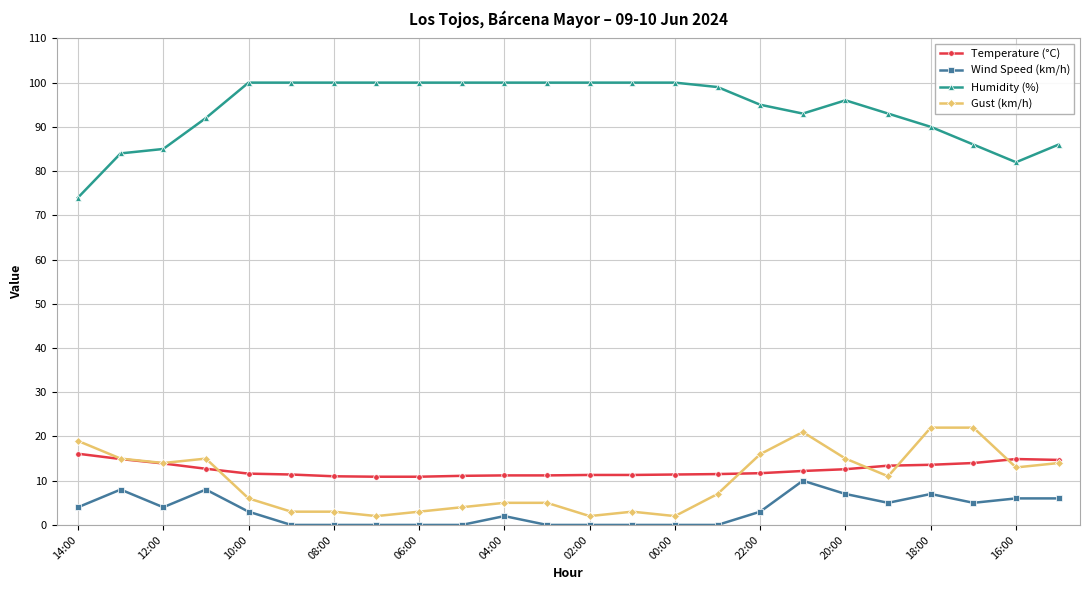

Which series has the widest spread of values?

Humidity (%)